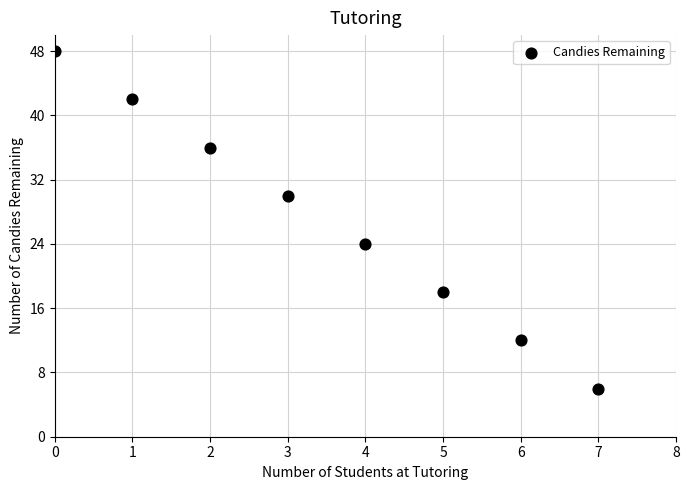

What is the average Y value?

27